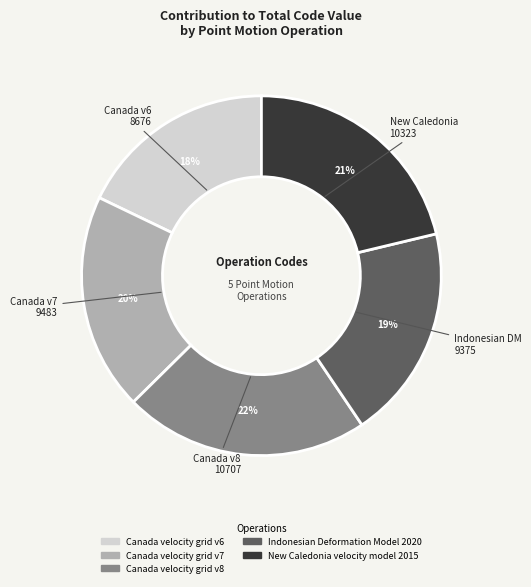

Combined, do Canada velocity grid v8 and Indonesian Deformation Model 2020 account for over 50%?

No